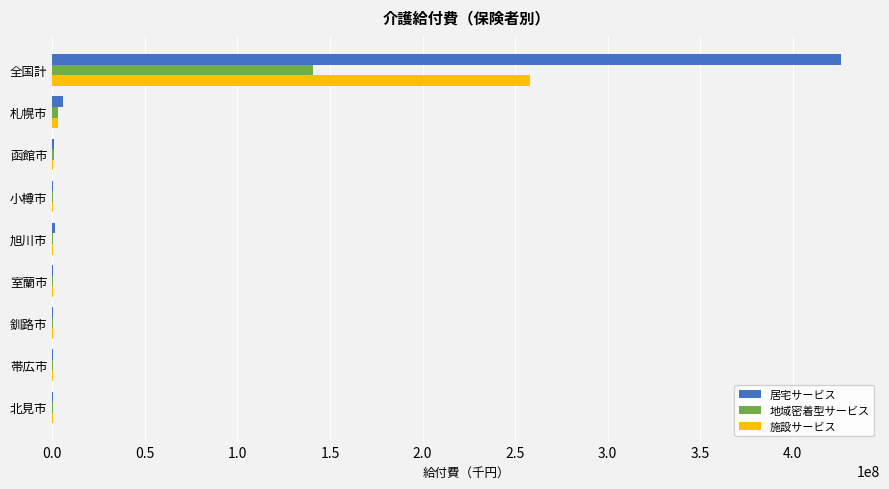

The 居宅サービス series shows 570116927.5 at 全国計. True or false?

False